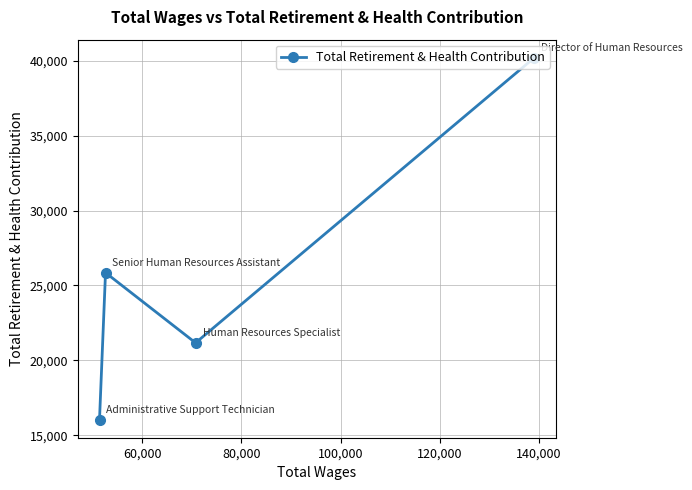

How many points are lower than both their immediate neighbors (excluding endpoints)?

1